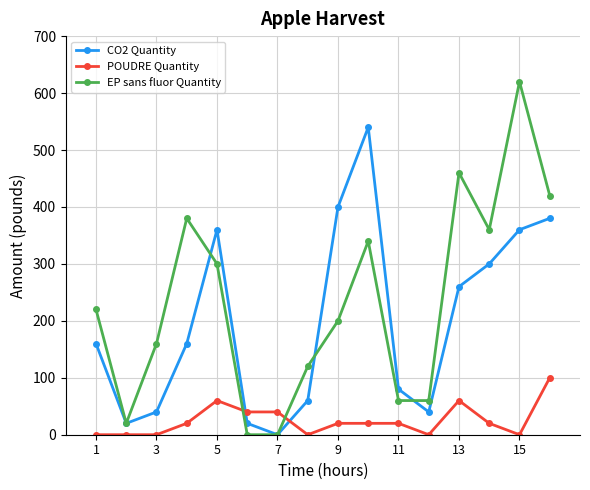

What is the highest value of the EP sans fluor Quantity series?

620